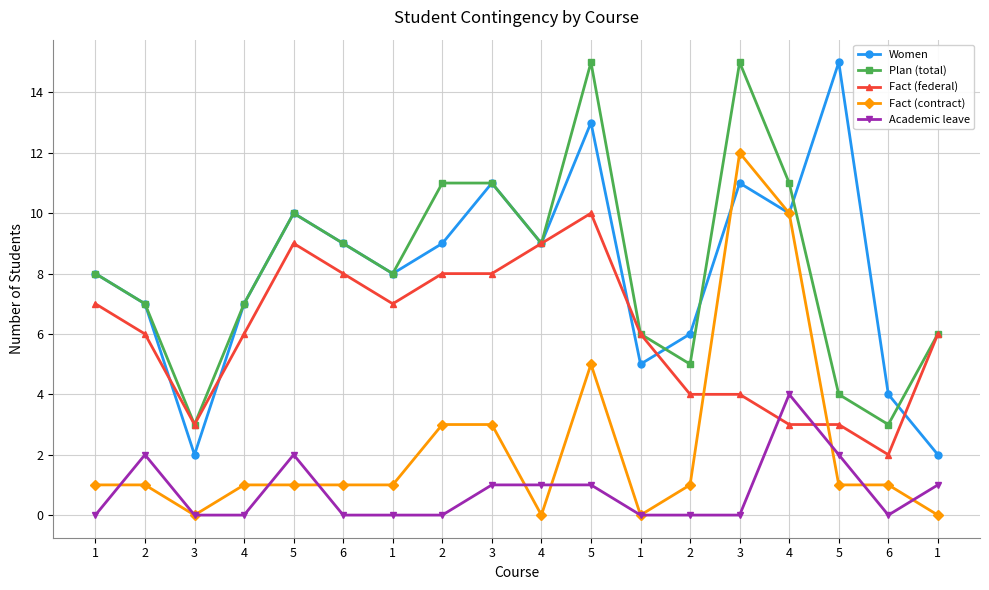

Is it true that Academic leave equals 0 at 1?

True